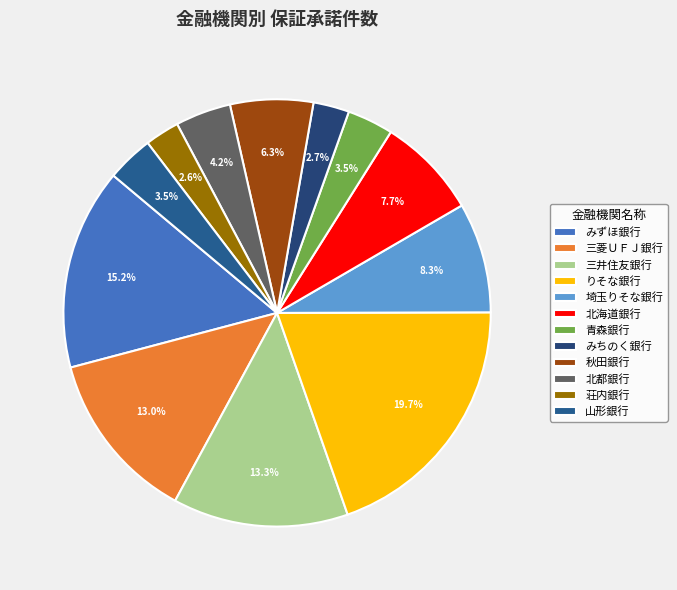

Which has a higher value, みずほ銀行 or 三井住友銀行?

みずほ銀行